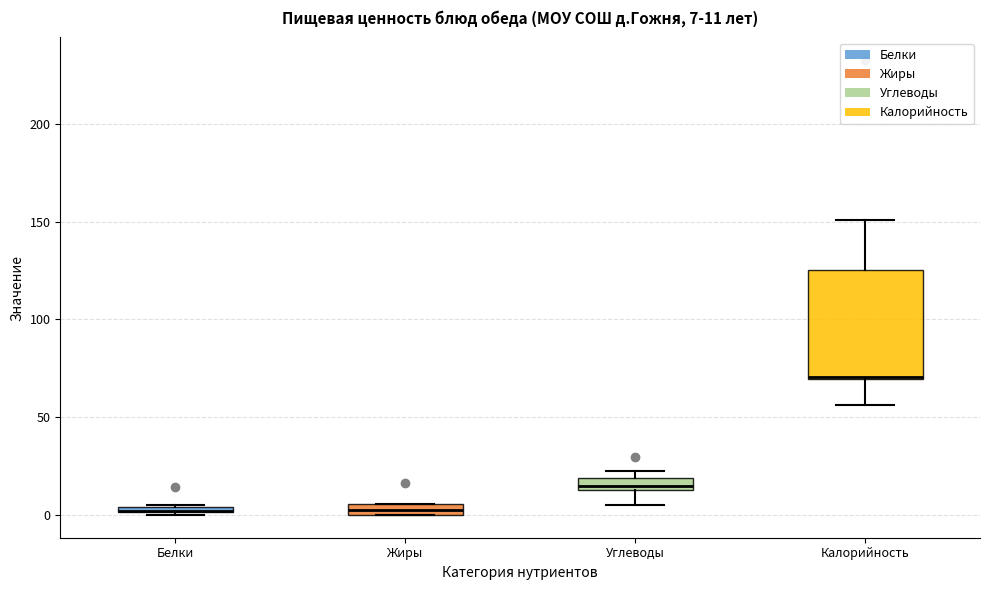

Comparing the boxes themselves (not the whiskers), which one is the tallest?

Калорийность